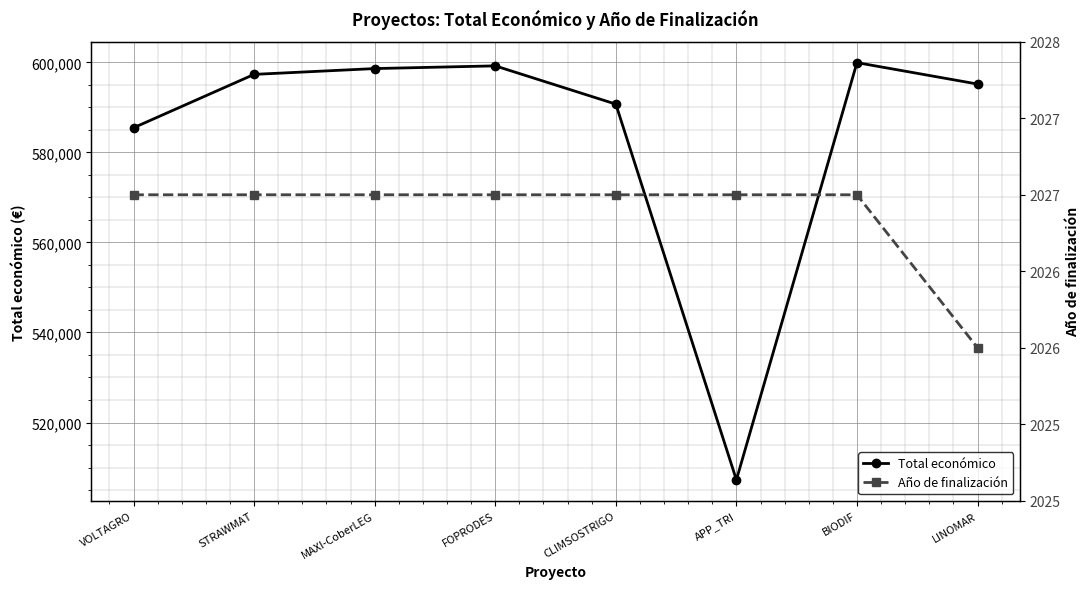

Reading left to right, extract all data points from this chart.

Total económico: 585460	597320	598609	599211	590712	507255	599927	595173
Año de finalización: 2027	2027	2027	2027	2027	2027	2027	2026